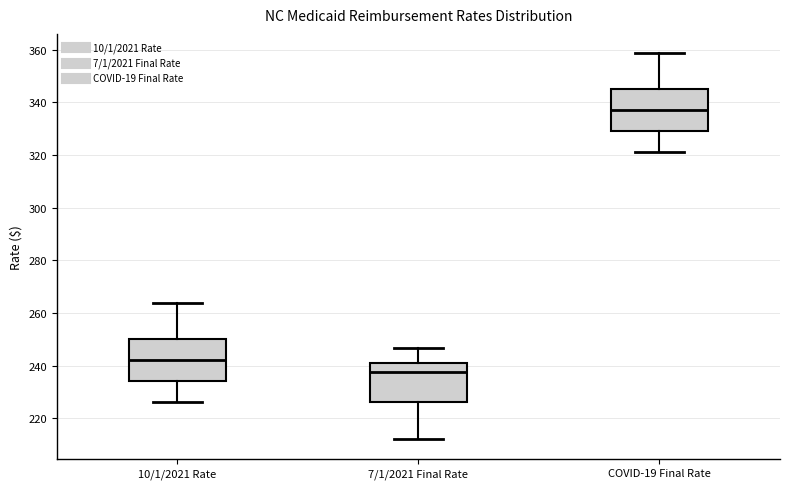

Where is the lower edge of the box for 7/1/2021 Final Rate on the y-axis? The values are not printed on the chart, so give them approximately, as read against the axis.

226